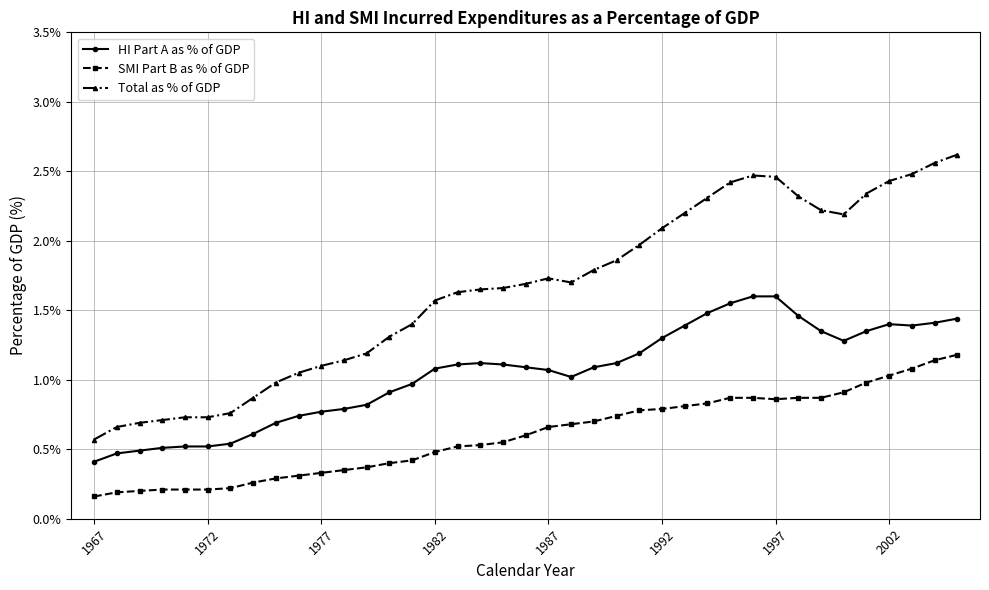

What is the average value of the HI Part A as % of GDP series?

1.0